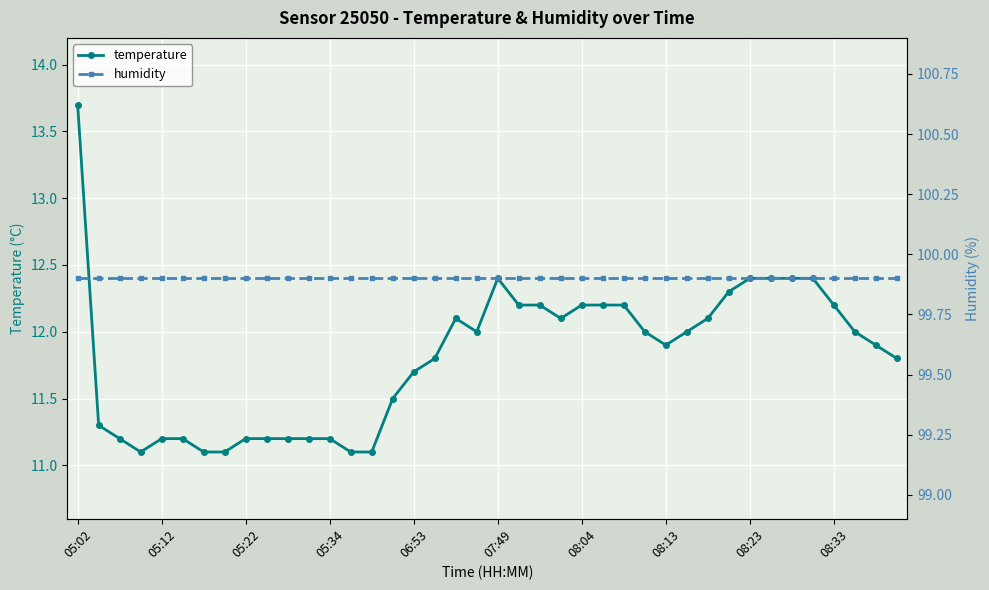

Is the value of temperature at 19 greater than the value of humidity at 17?

No